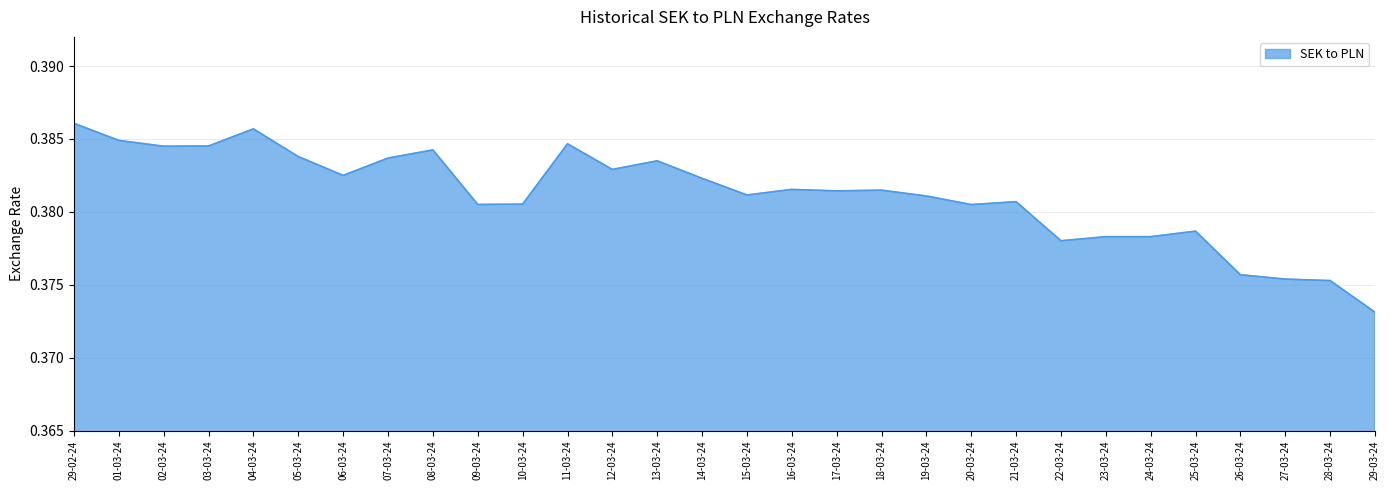

At which category does the data reach its first local peak?

04-03-24